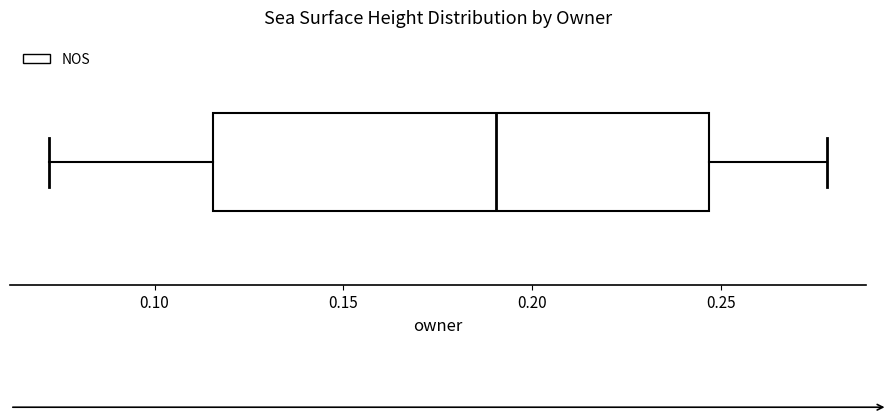

Read this box plot against the x-axis: the position of the median line, the range covered by the box, and the ends of both whiskers. The values are not printed on the chart, so give them approximately, as read against the axis.

median 0.190, box 0.115 to 0.245, whiskers 0.070 to 0.280